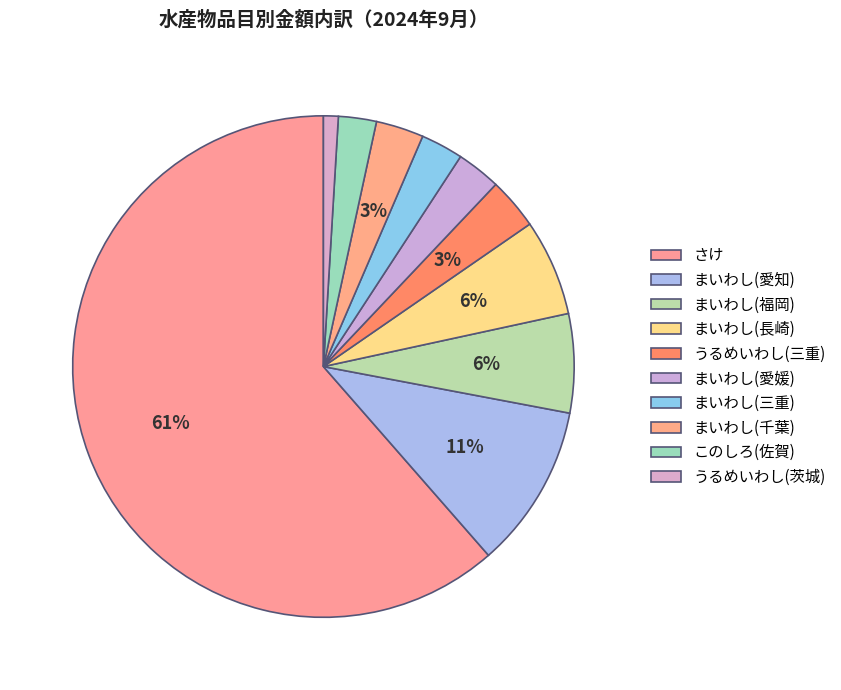

True or false: まいわし(愛知) accounts for 11% of the total.

True